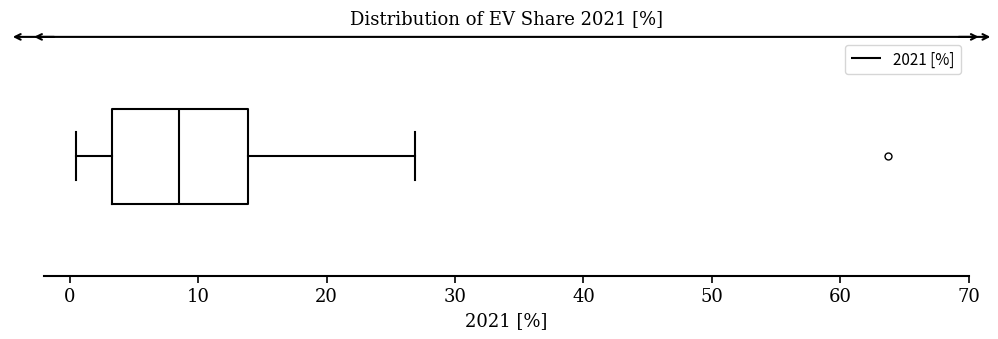

Where does the right whisker of the box end on the x-axis? The values are not printed on the chart, so give them approximately, as read against the axis.

27